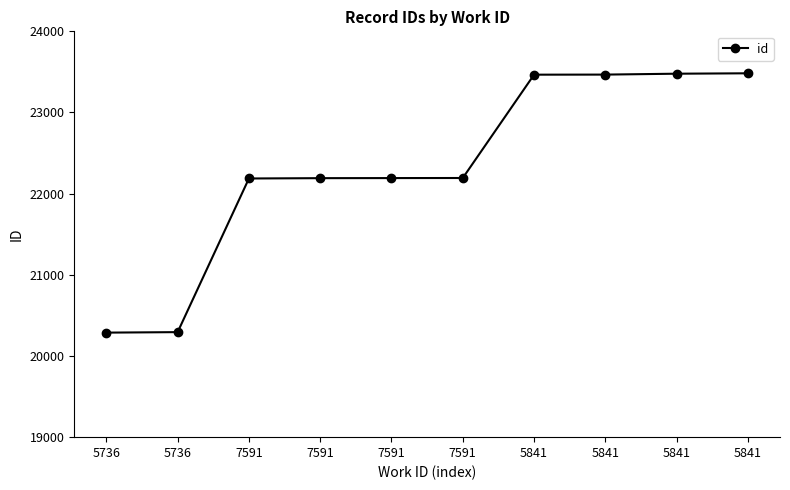

What is the sum of all values?

223239